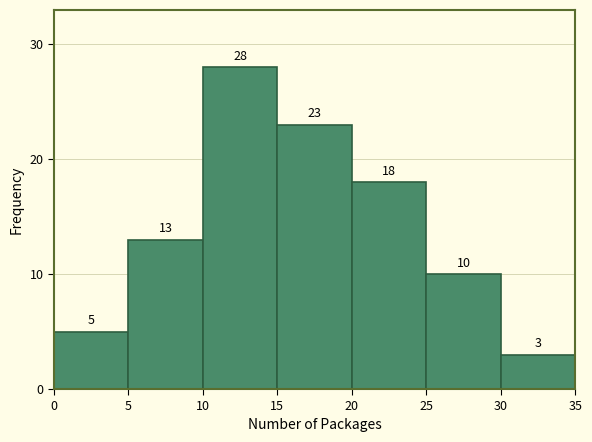

Which range on the x-axis has the tallest bar?

10 to 15